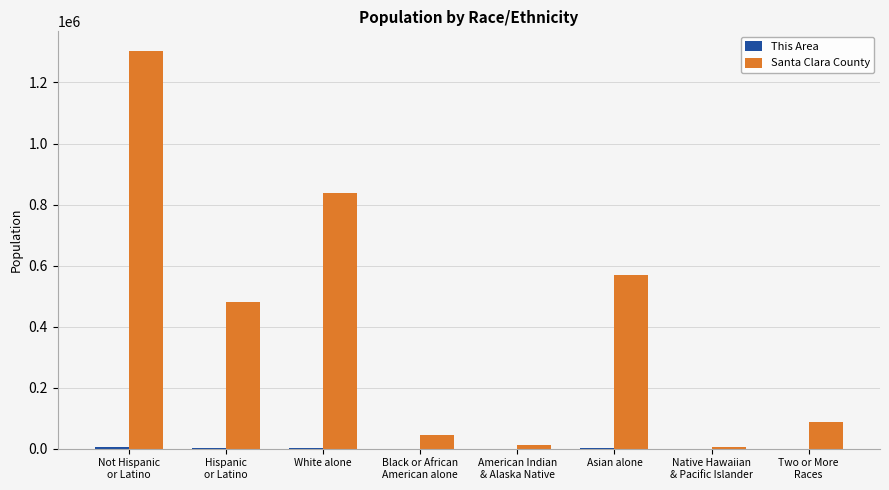

Which series has the largest total across all categories?

Santa Clara County